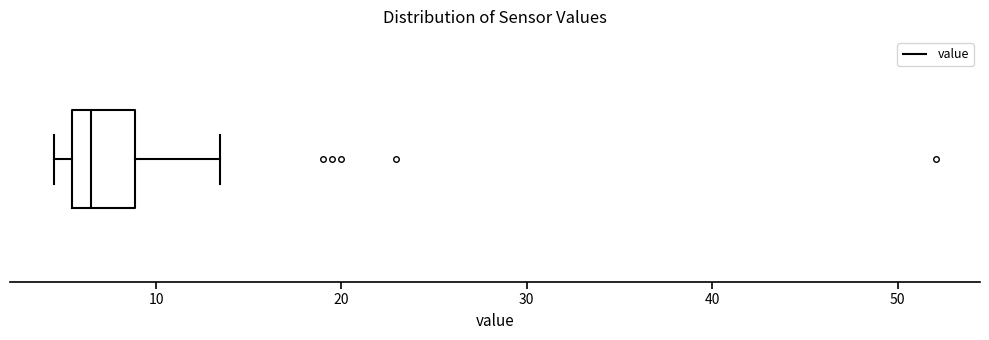

Read this box plot against the x-axis: the position of the median line, the range covered by the box, and the ends of both whiskers. The values are not printed on the chart, so give them approximately, as read against the axis.

median 6, box 5 to 9, whiskers 5 (just left of the box's left edge) to 13